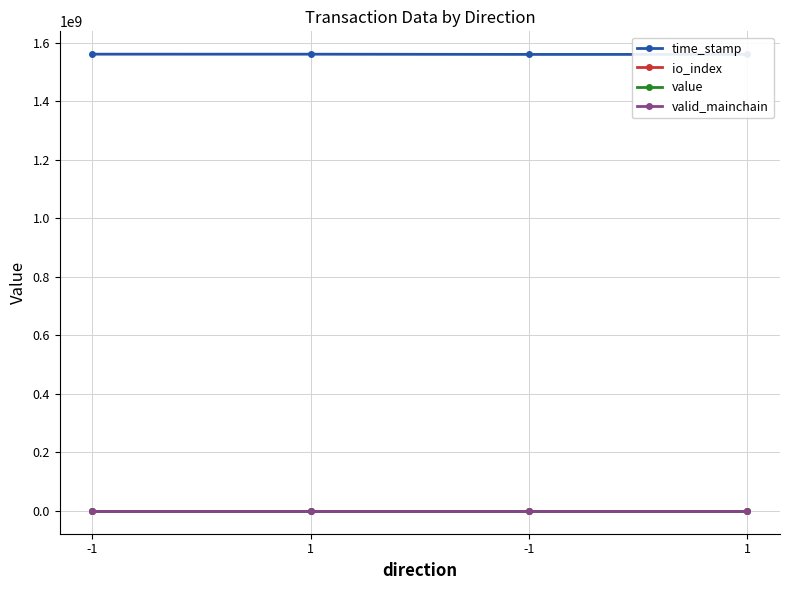

How many data points in time_stamp are less than 1560352915?

2